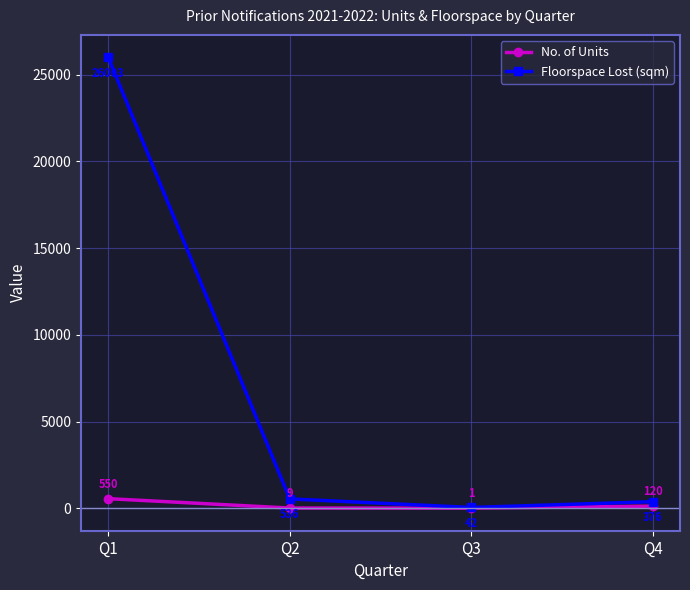

True or false: Floorspace Lost (sqm) and No. of Units cross at least once.

False